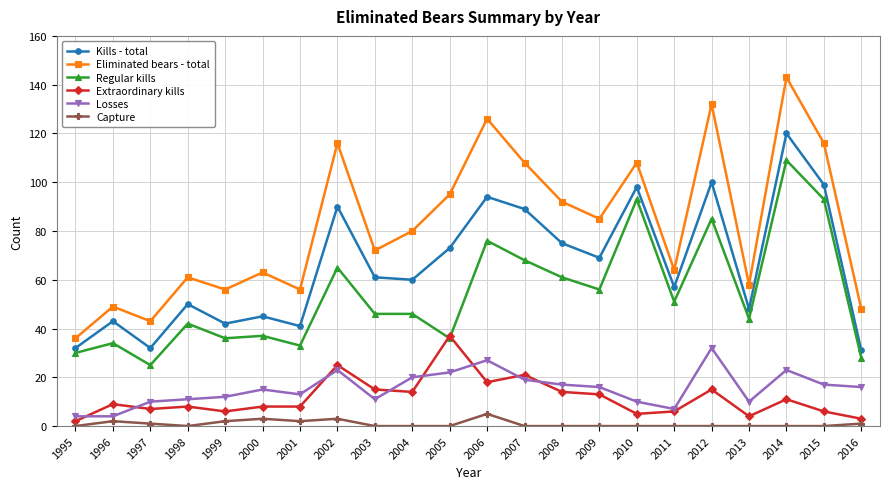

What is the sum of the Regular kills values at 2009 and 2003?

102